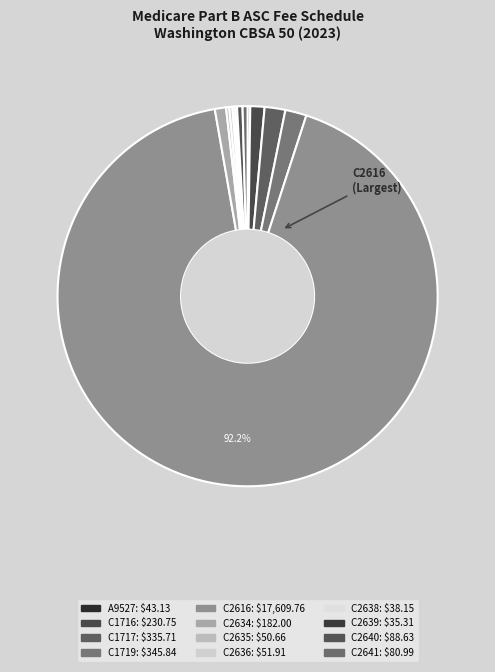

What percentage is the C2634 slice, to the nearest percent?

1%